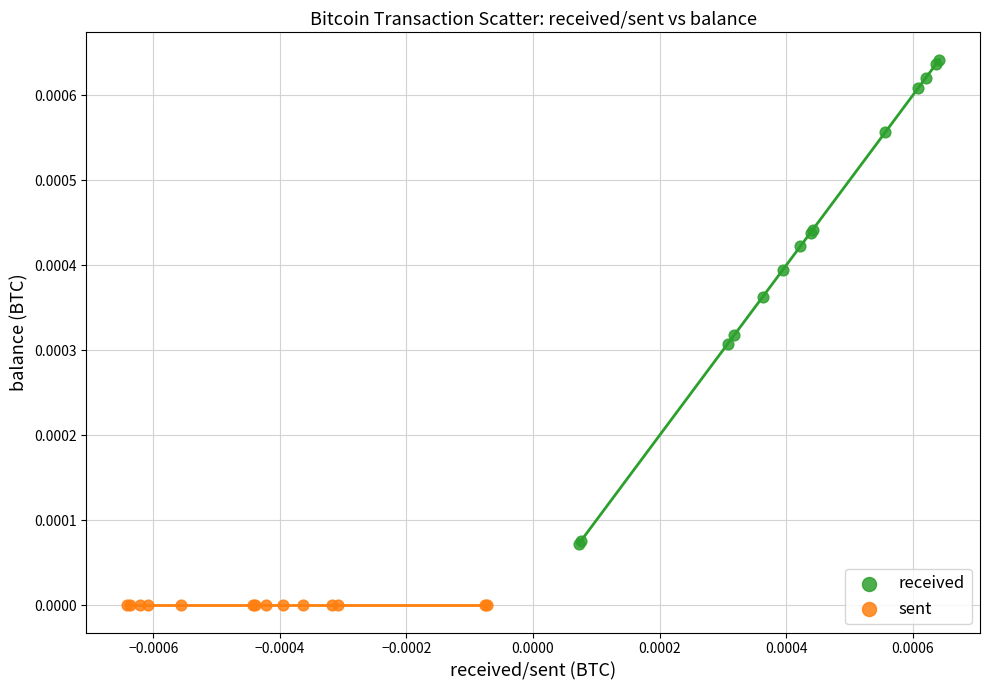

Which series reaches the maximum Y coordinate?

received